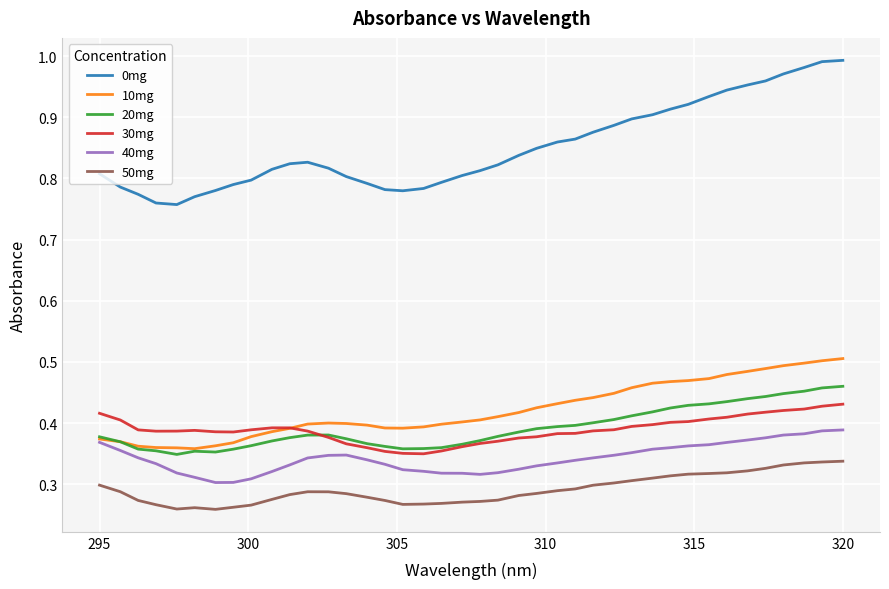

True or false: 10mg and 0mg intersect in this chart.

False